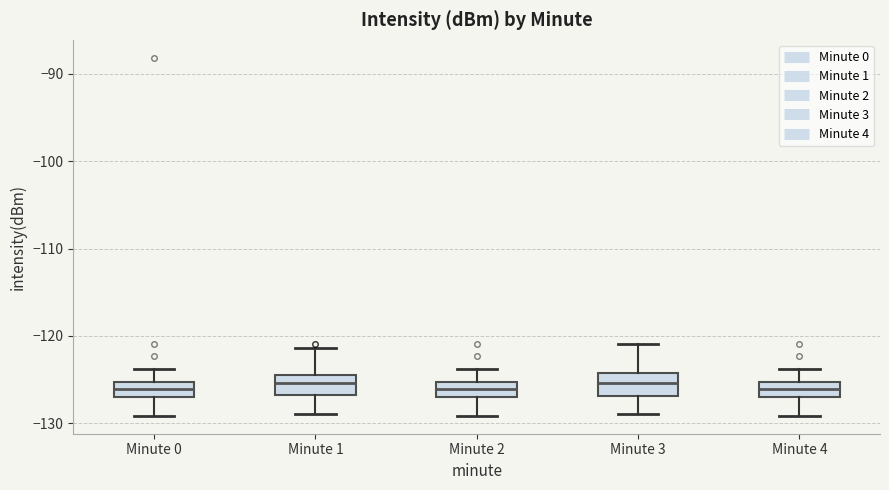

Reading left to right, read every box against the y-axis: the position of its median line, the range the box covers, and the ends of its whiskers. The values are not printed on the chart, so give them approximately, as read against the axis.

Minute 0: median -126, box -127 to -125, whiskers -129 to -124
Minute 1: median -125, box -127 to -124, whiskers -129 to -121
Minute 2: median -126, box -127 to -125, whiskers -129 to -124
Minute 3: median -125, box -127 to -124, whiskers -129 to -121
Minute 4: median -126, box -127 to -125, whiskers -129 to -124